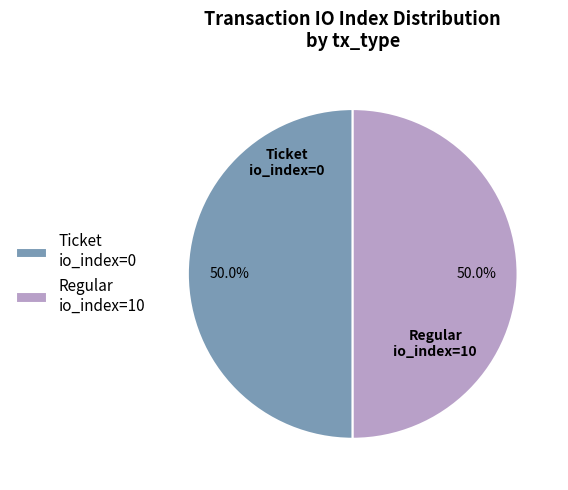

Approximately how many times larger is the value at Ticket io_index=0 compared to Regular io_index=10?

1.0